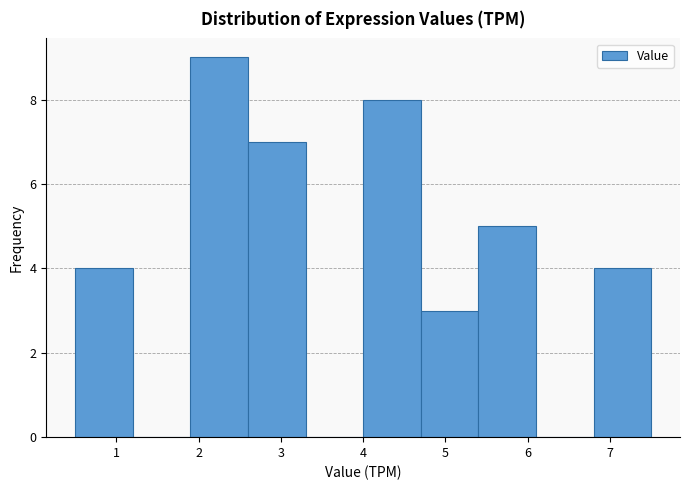

Reading left to right, transcribe this chart: for each bar, give the range it covers on the x-axis and its height. The values are not printed on the chart, so give them approximately, as read against the axis.

0.5 to 1.2: 4
1.2 to 1.9: 0
1.9 to 2.6: 9
2.6 to 3.3: 7
3.3 to 4.0: 0
4.0 to 4.7: 8
4.7 to 5.4: 3
5.4 to 6.1: 5
6.1 to 6.8: 0
6.8 to 7.5: 4